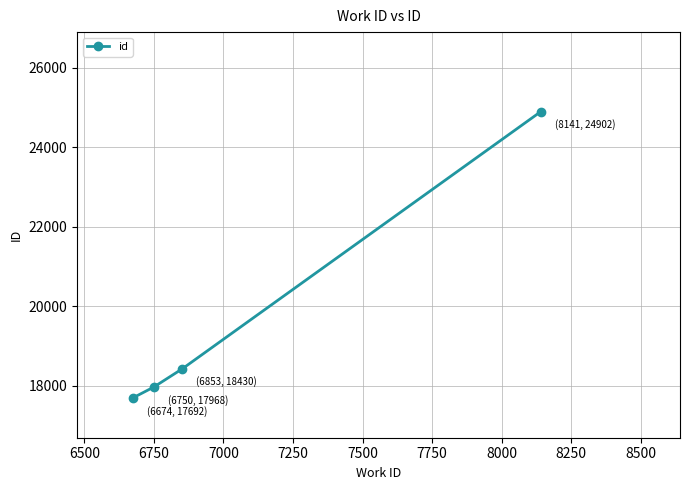

What is the difference between the maximum and minimum values?

7210